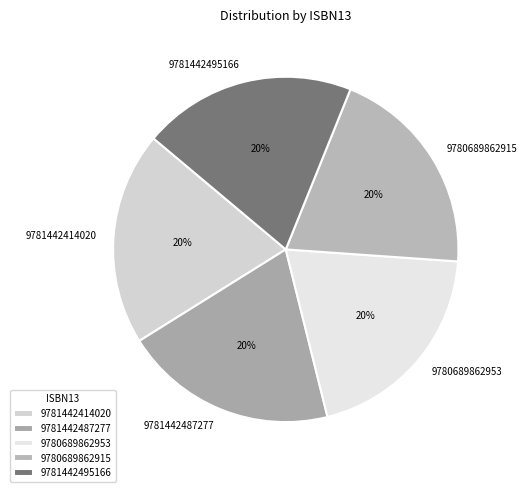

How many segments does this pie chart have?

5